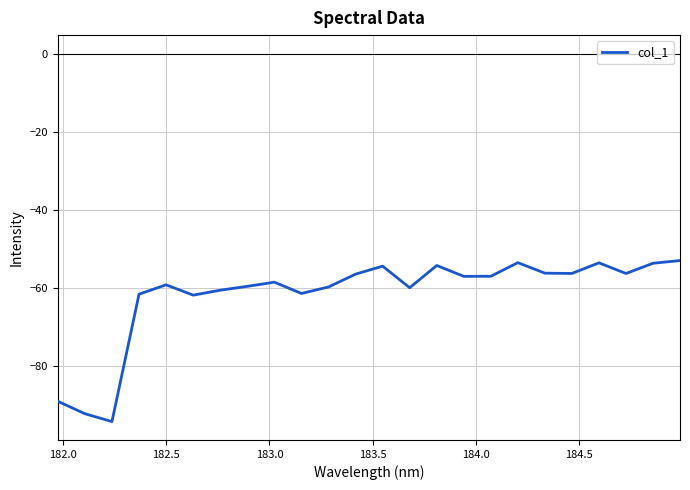

What is the maximum value shown in the chart?

-53.1